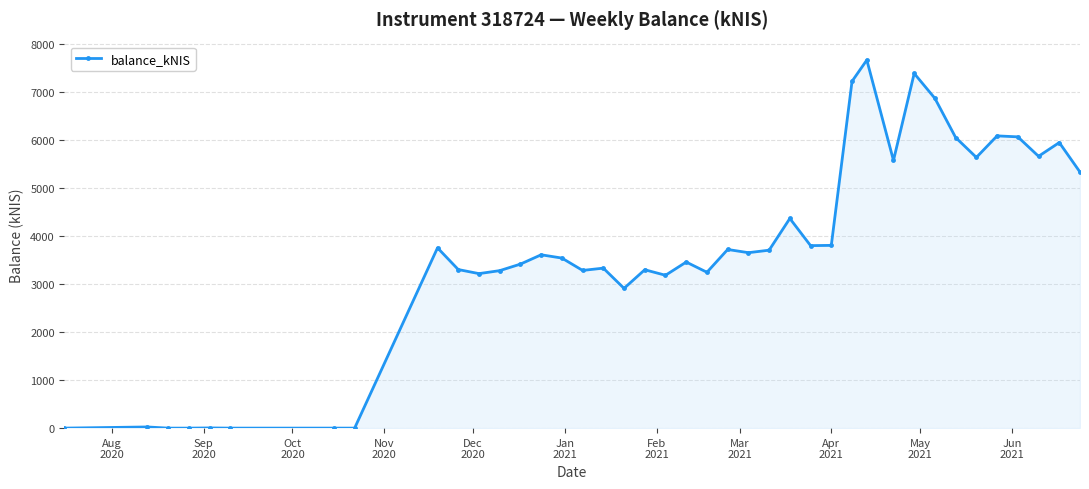

True or false: there are more than 1 points higher than both neighbors.

True